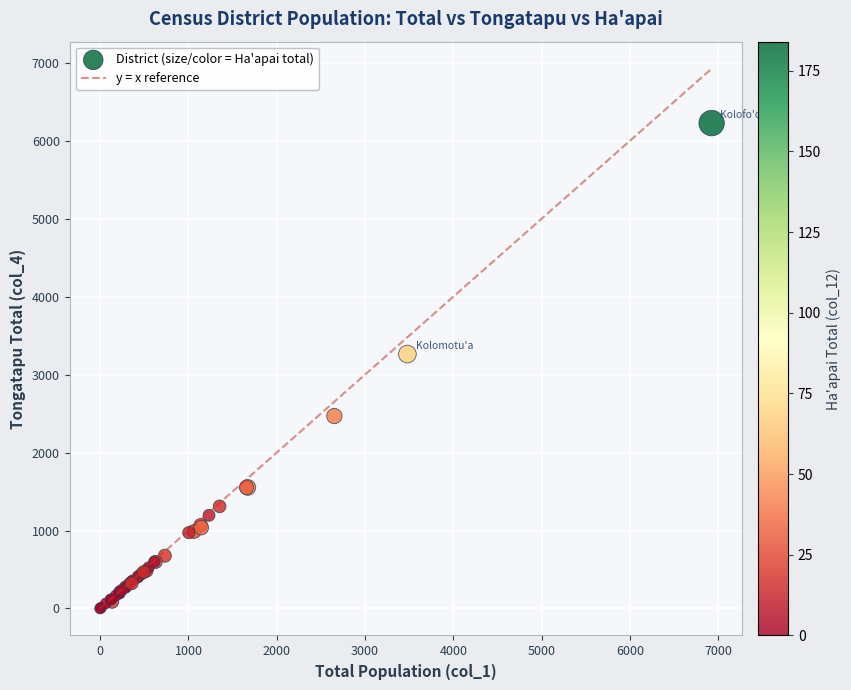

What Y value in the scatter plot is closest to 3112?

3263